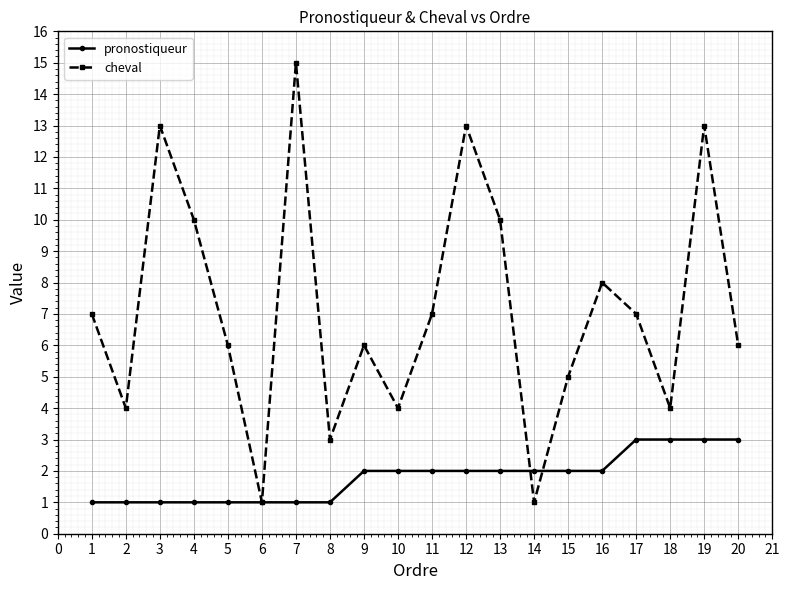

The pronostiqueur series shows 3 at 8. True or false?

False